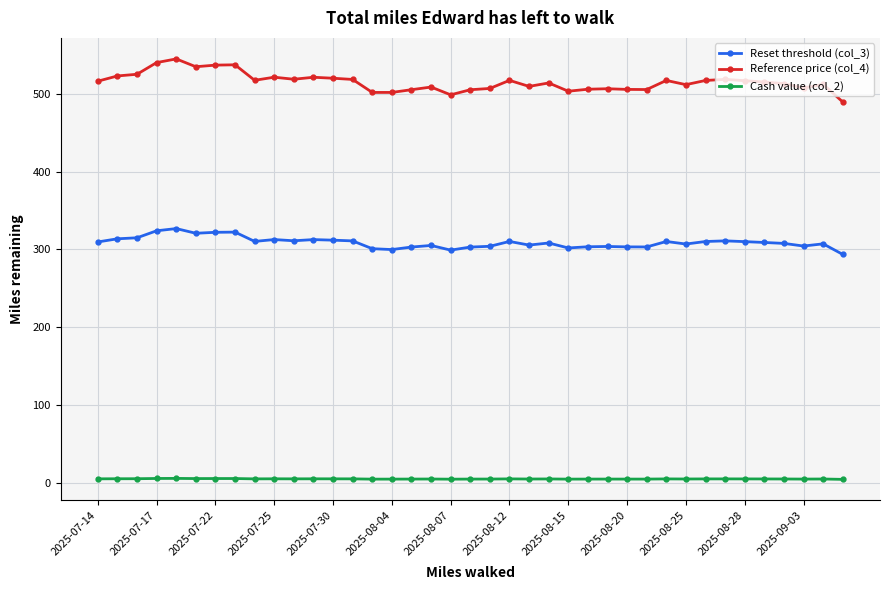

Which series has the widest spread of values?

Reference price (col_4)